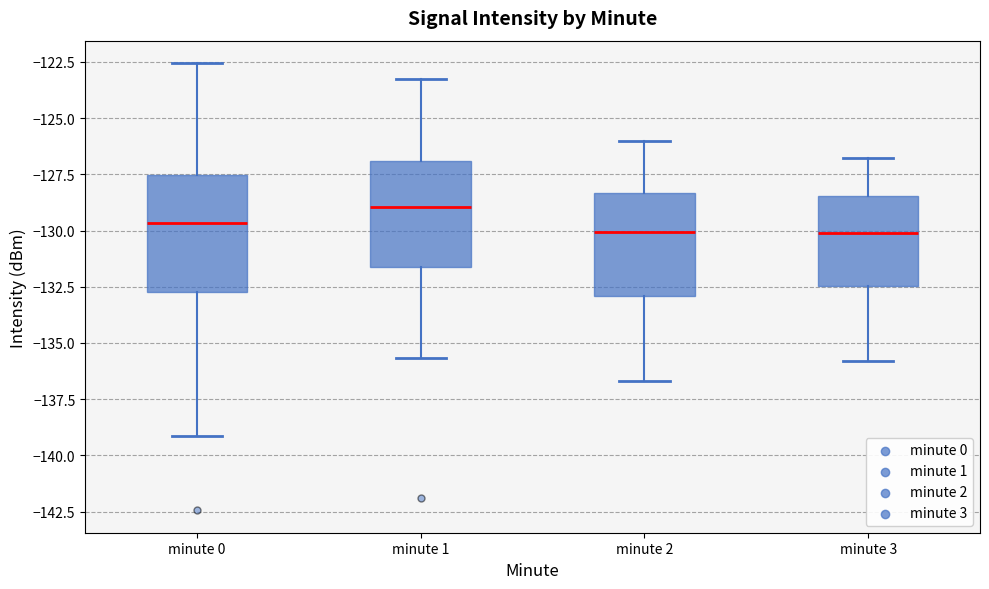

Reading left to right, transcribe this box plot: for each box, give where its median line is, the range the box spans, and where its two whiskers end, as read against the y-axis. The values are not printed on the chart, so give them approximately, as read against the axis.

minute 0: median -129.5, box -133.0 to -127.5, whiskers -139.0 to -122.5
minute 1: median -129.0, box -131.5 to -127.0, whiskers -135.5 to -123.0
minute 2: median -130.0, box -133.0 to -128.5, whiskers -136.5 to -126.0
minute 3: median -130.0, box -132.5 to -128.5, whiskers -136.0 to -127.0